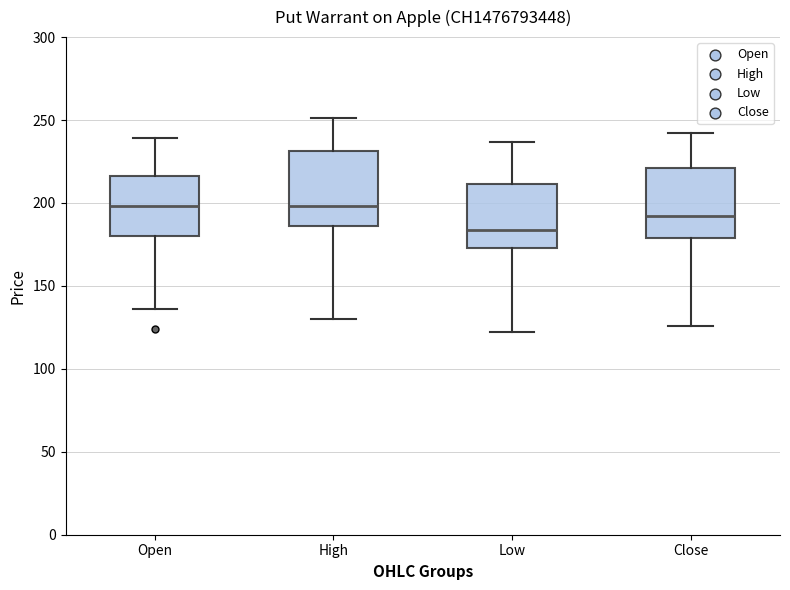

Reading left to right, transcribe this box plot: for each box, give where its median line is, the range the box spans, and where its two whiskers end, as read against the y-axis. The values are not printed on the chart, so give them approximately, as read against the axis.

Open: median 200, box 180 to 215, whiskers 135 to 240
High: median 200, box 185 to 230, whiskers 130 to 250
Low: median 185, box 175 to 210, whiskers 120 to 235
Close: median 190, box 180 to 220, whiskers 125 to 240